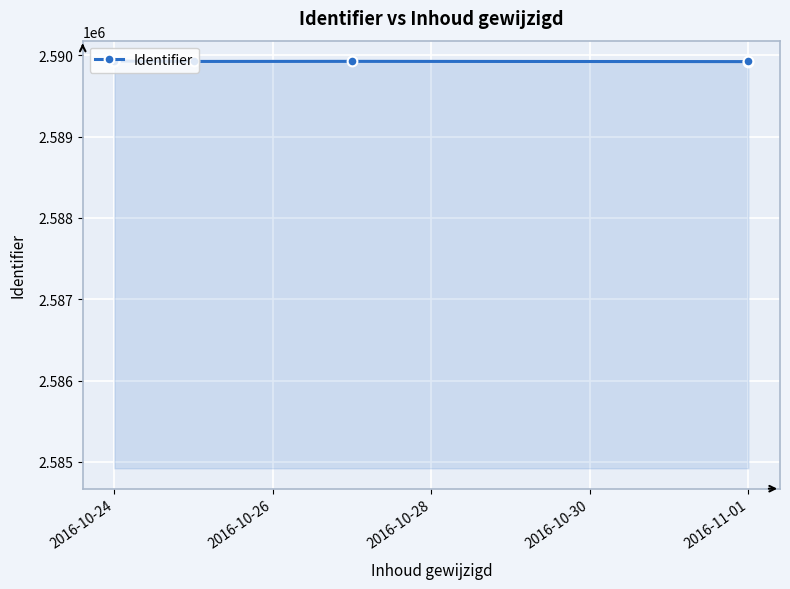

How many values are below 2589926?

3